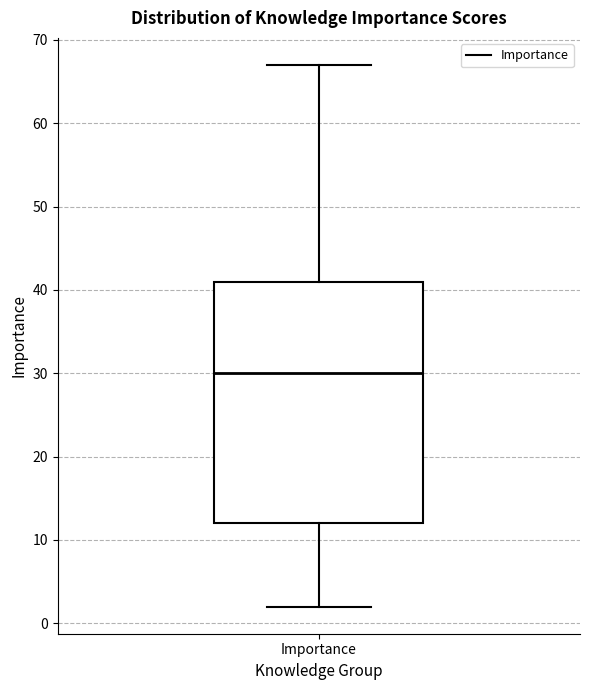

Read this box plot against the y-axis: the position of the median line, the range covered by the box, and the ends of both whiskers. The values are not printed on the chart, so give them approximately, as read against the axis.

median 30, box 12 to 41, whiskers 2 to 67